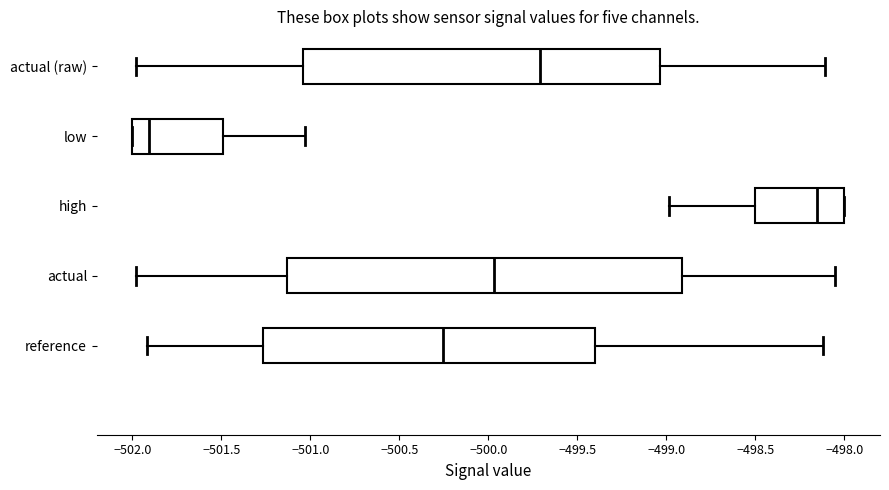

Comparing the boxes themselves (not the whiskers), which one is the widest?

actual